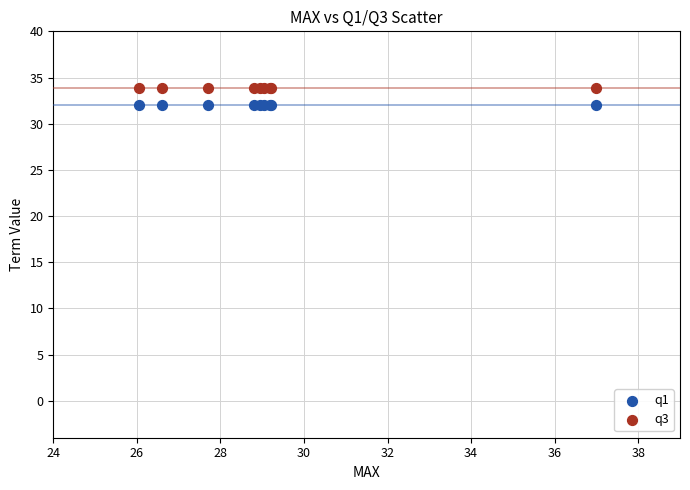

Which series reaches the maximum Y coordinate?

q3